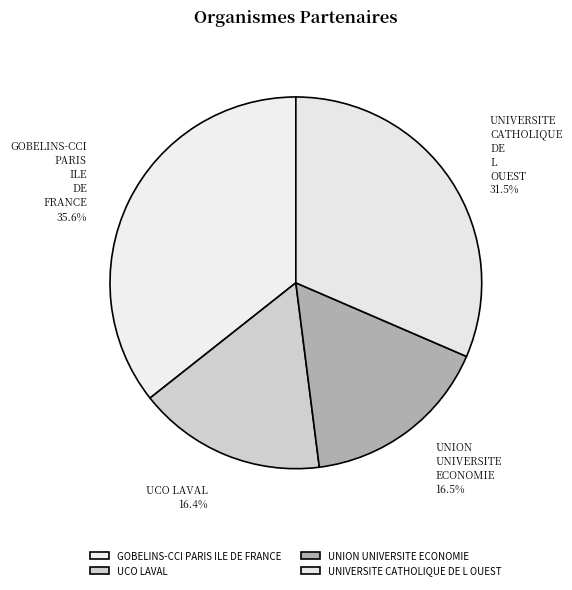

Which category has the biggest portion of the pie?

GOBELINS-CCI PARIS ILE DE FRANCE